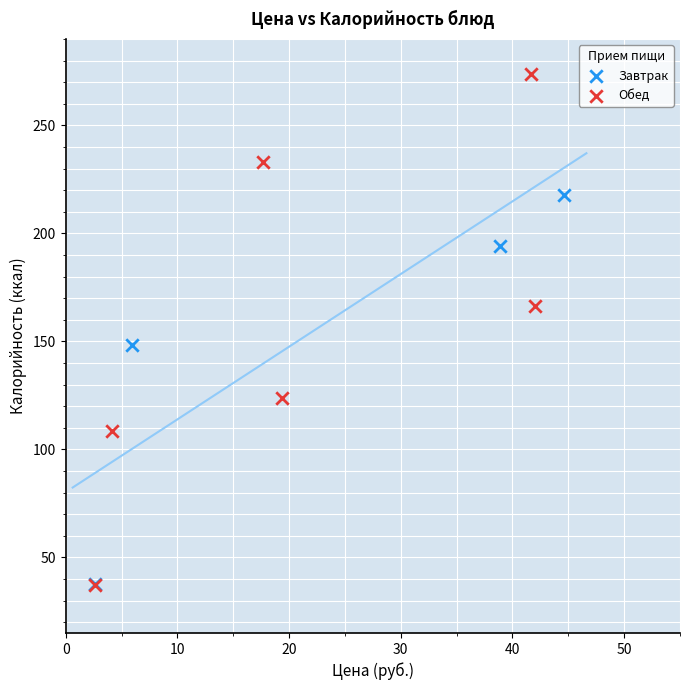

Which series has the widest spread of Y values?

Обед